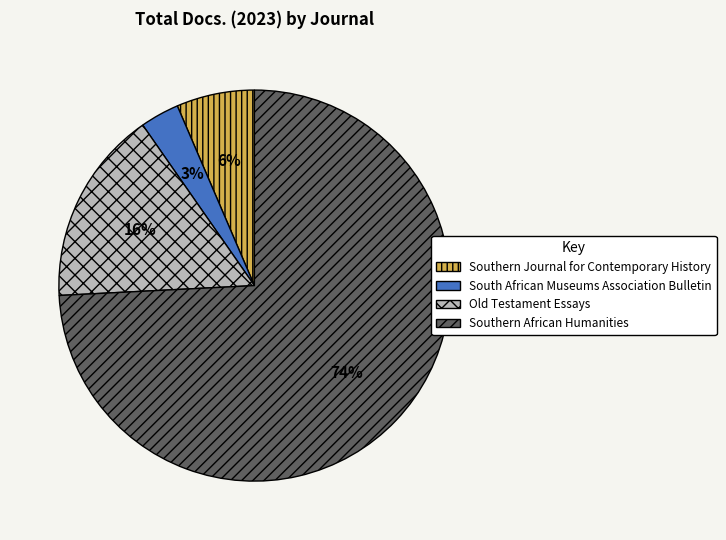

Is it true that Old Testament Essays is 5% of the pie?

False